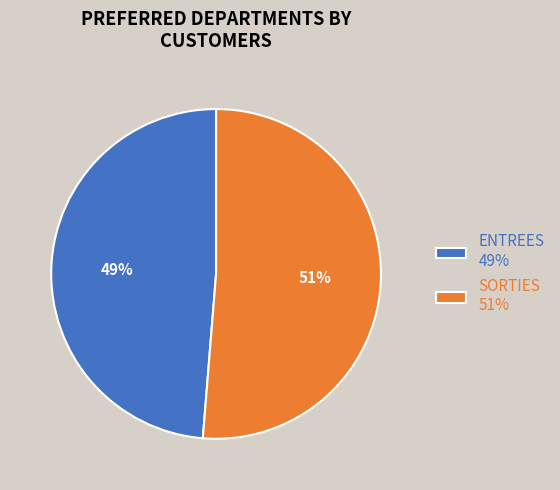

How many slices are in this pie chart?

2